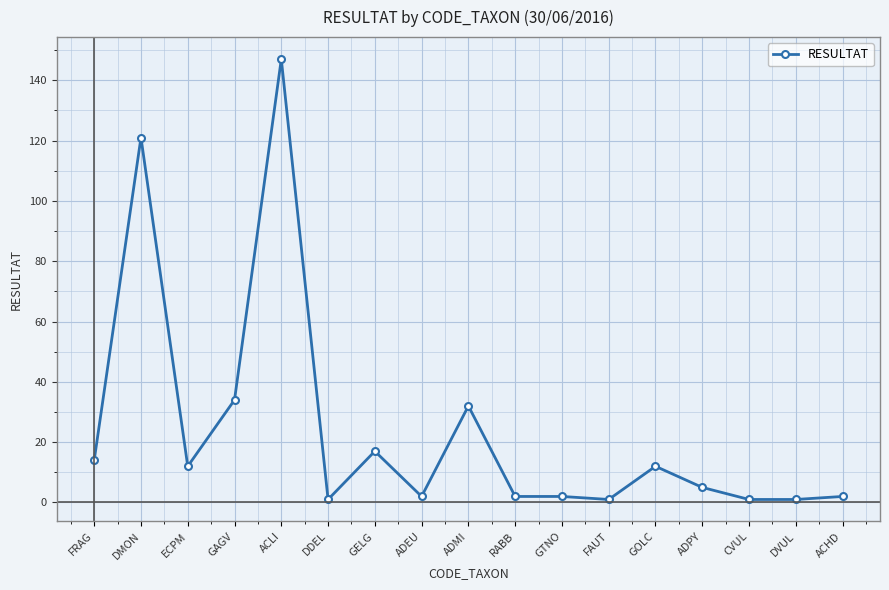

Reading left to right, what are all the values shown in this chart?

14	121	12	34	147	1	17	2	32	2	2	1	12	5	1	1	2